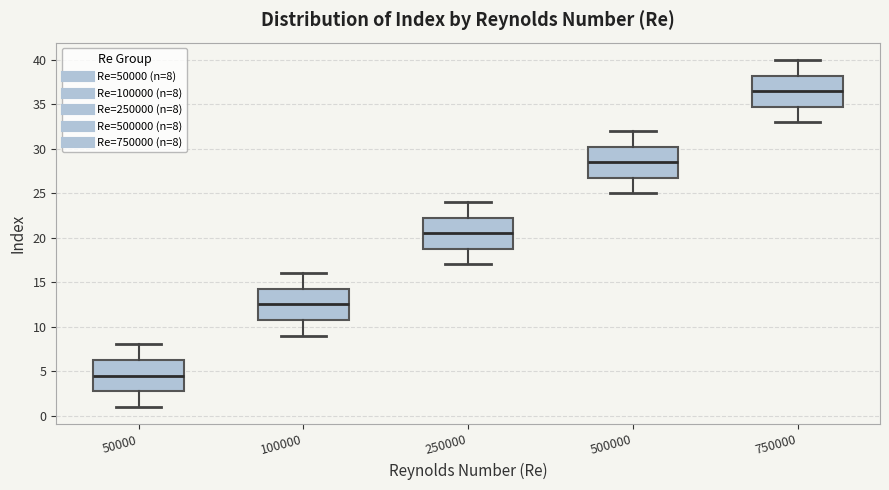

Which box's median line is the highest?

750000